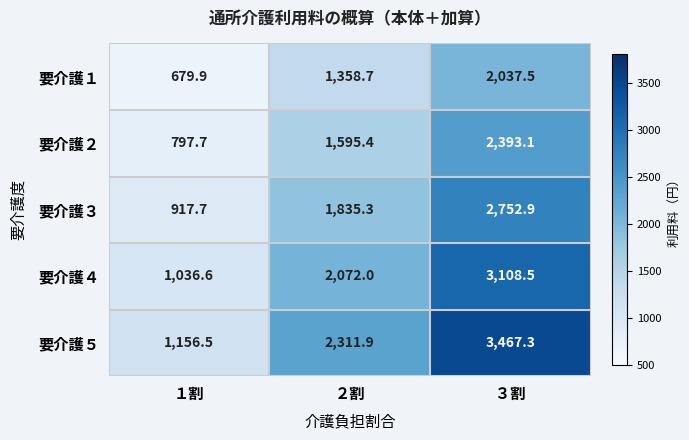

Count the number of data series in this chart.

5